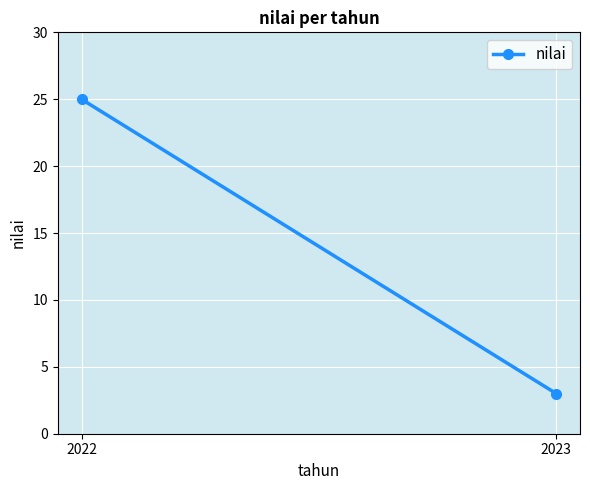

Reading left to right, what are all the values shown in this chart?

2022=25	2023=3